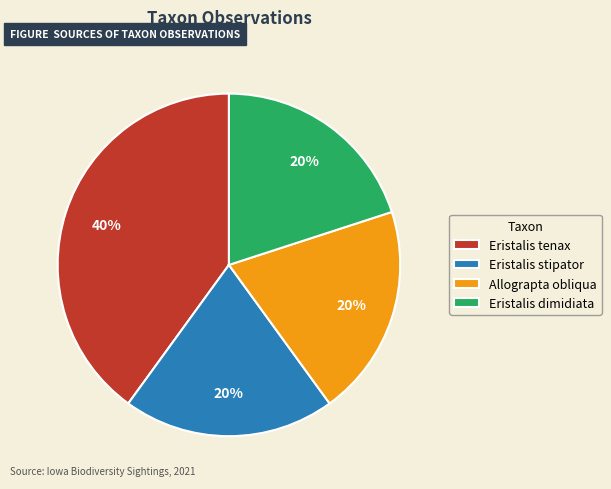

Combined, do Allograpta obliqua and Eristalis dimidiata account for over 50%?

No